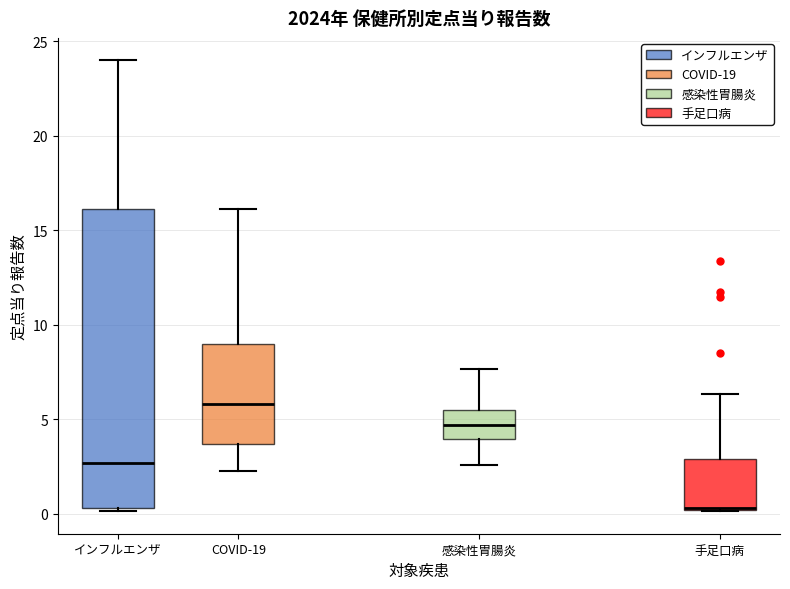

Which box is the tallest, from its lower edge to its upper edge?

インフルエンザ